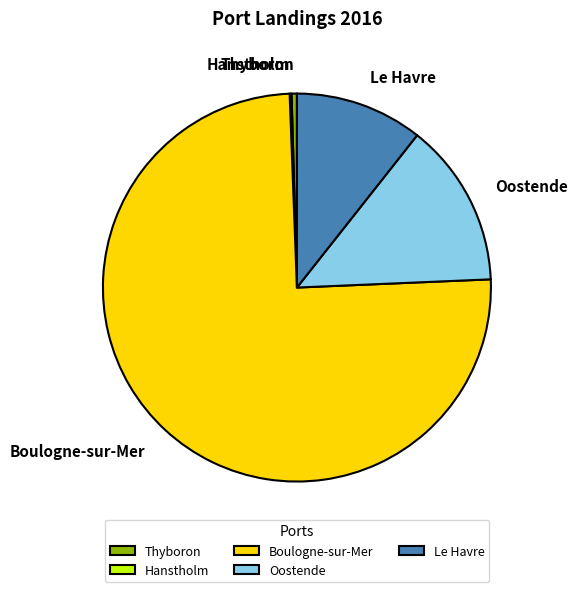

The Boulogne-sur-Mer slice represents 61% of the pie. True or false?

False